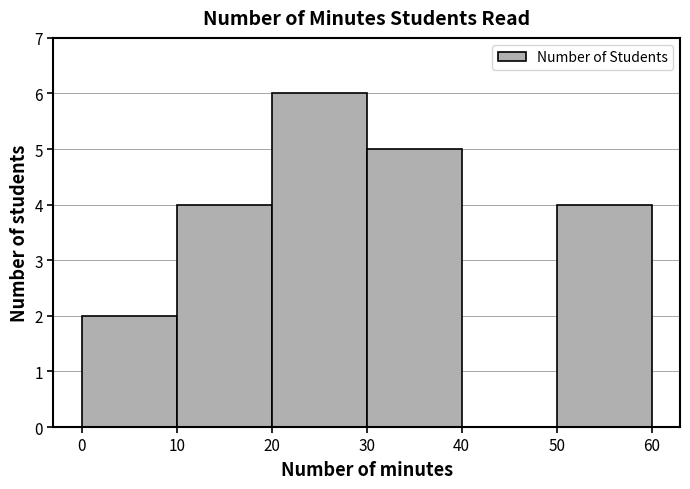

What is the height of the bar covering 30 to 40 on the x-axis? The values are not printed on the chart, so give them approximately, as read against the axis.

5